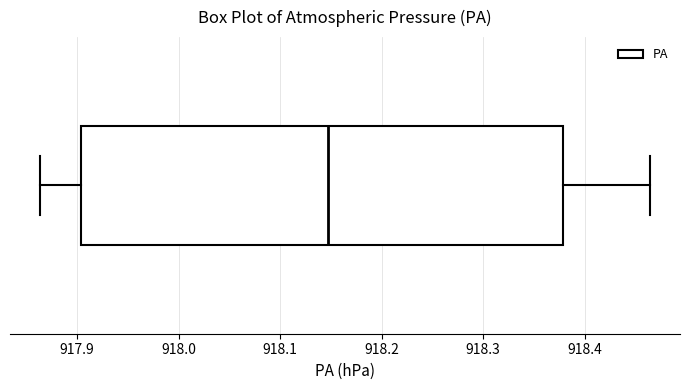

Transcribe this box plot: give where the median line is, the range the box spans, and where the two whiskers end, as read against the x-axis. The values are not printed on the chart, so give them approximately, as read against the axis.

median 918.15, box 917.90 to 918.38, whiskers 917.86 to 918.46